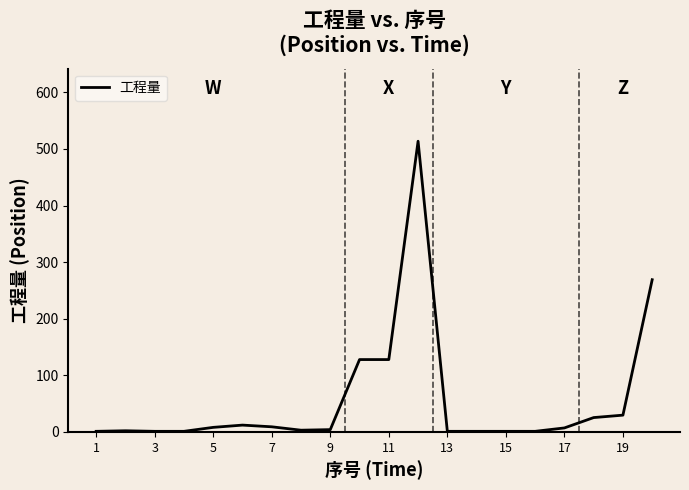

What is the difference between the maximum and minimum values?

512.6